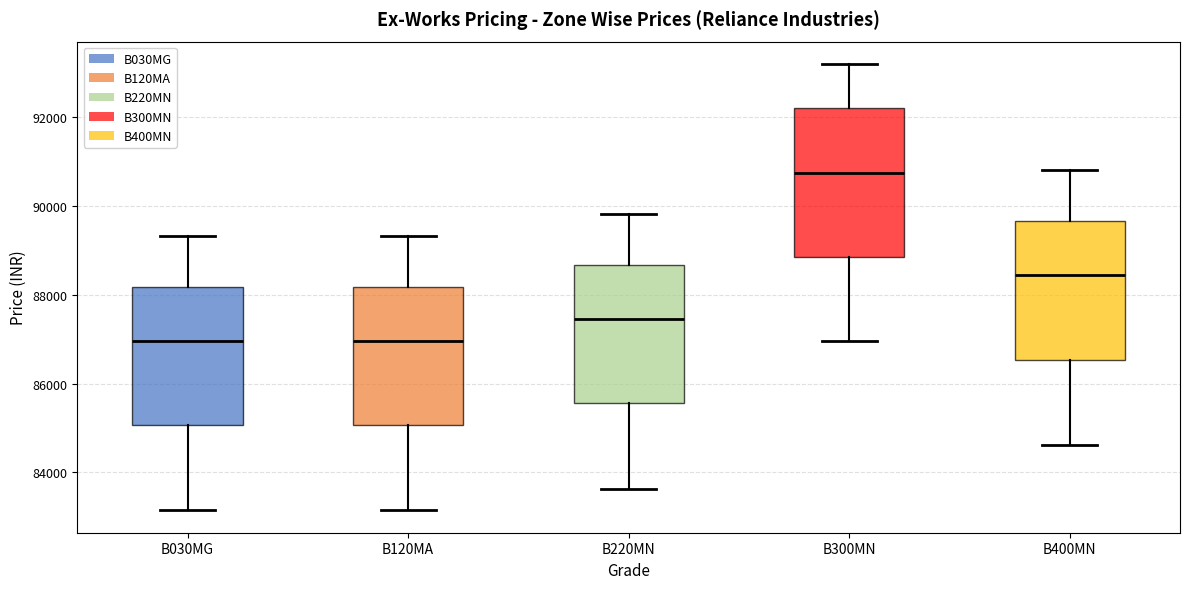

Which box is the tallest, from its lower edge to its upper edge?

B300MN